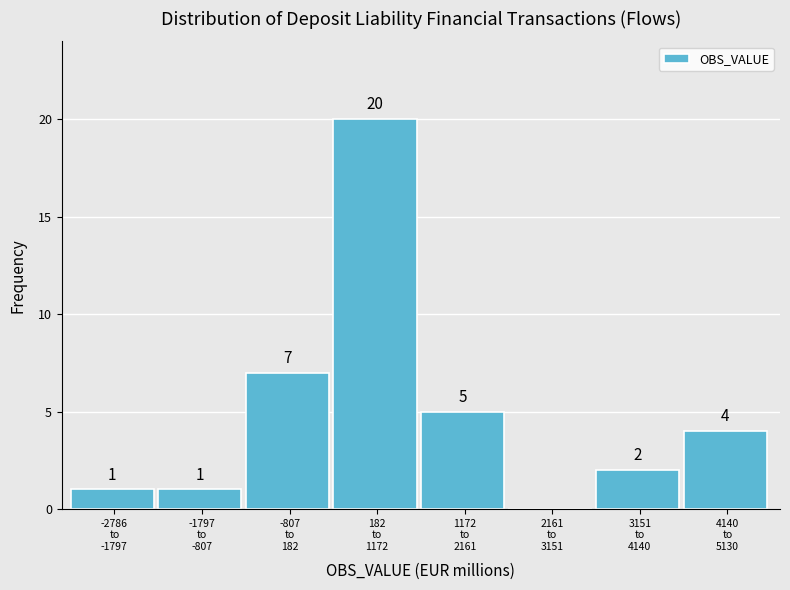

What is the greatest value displayed?

20